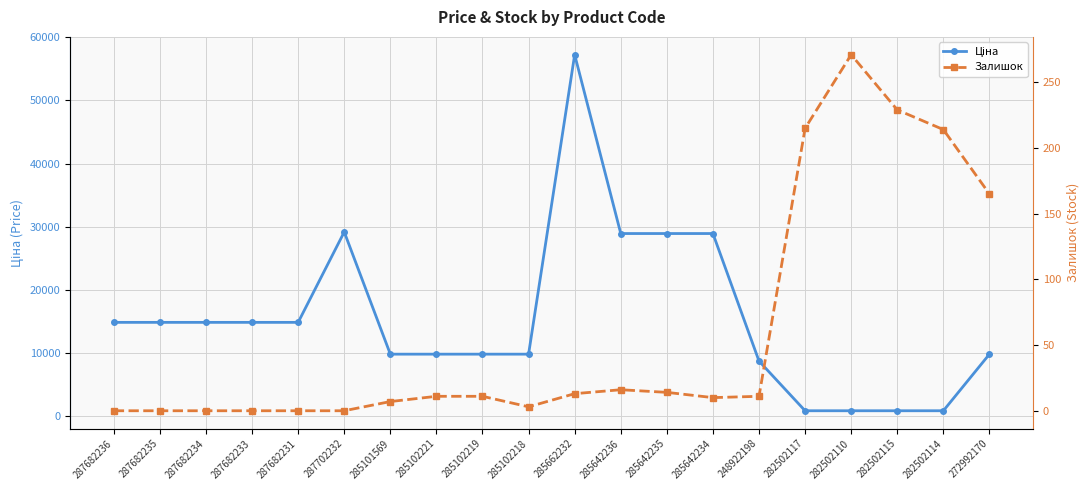

How many lines are shown in the chart?

2